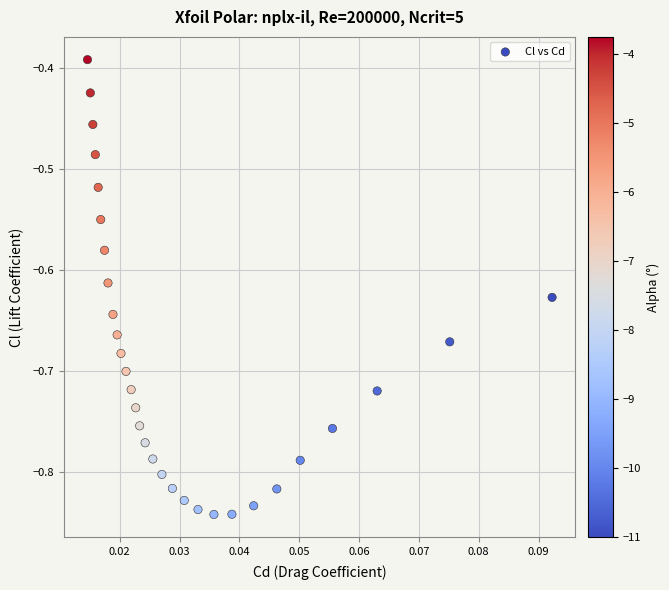

What is the range of Y values (max minus min)?

0.5